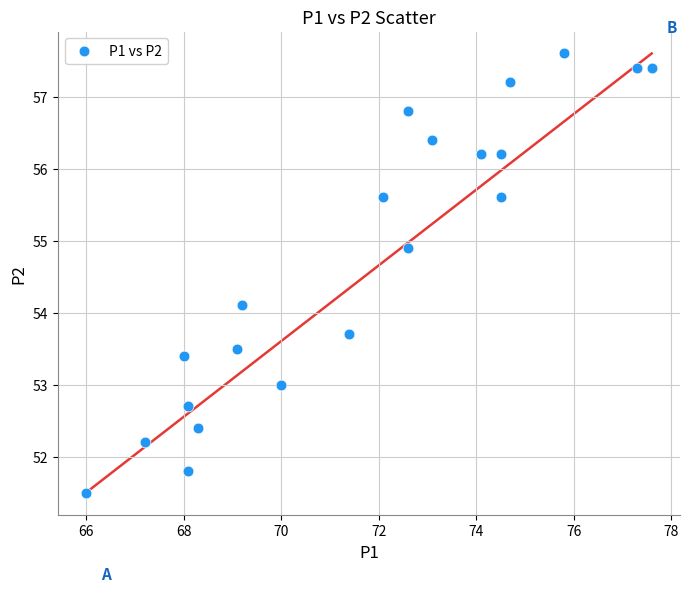

What is the range of X values (max minus min)?

11.6